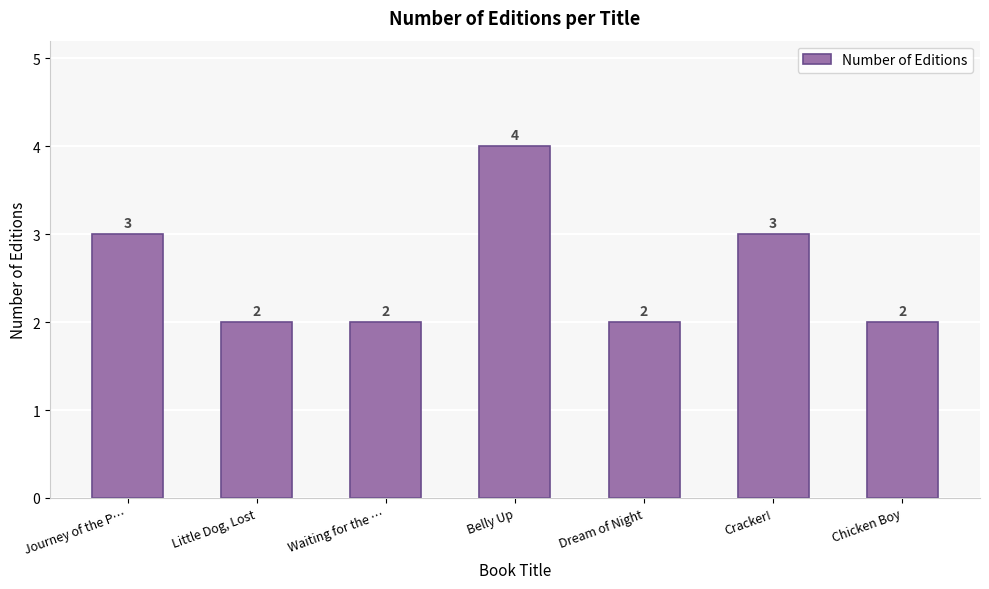

How many distinct data groups are displayed?

1